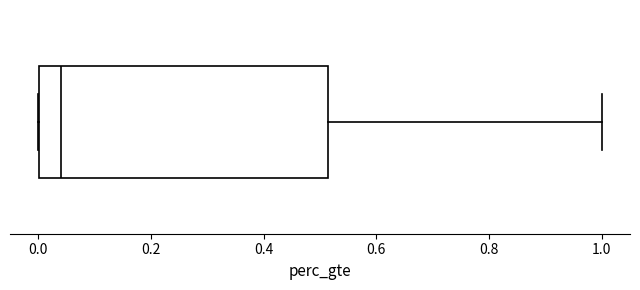

Read this box plot against the x-axis: the position of the median line, the range covered by the box, and the ends of both whiskers. The values are not printed on the chart, so give them approximately, as read against the axis.

median 0.04, box 0.00 to 0.52, whiskers 0.00 to 1.00